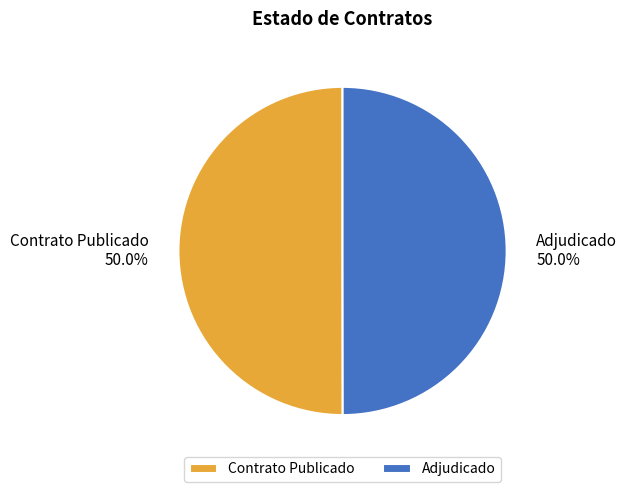

Approximately how many times larger is the value at Adjudicado compared to Contrato Publicado?

1.0